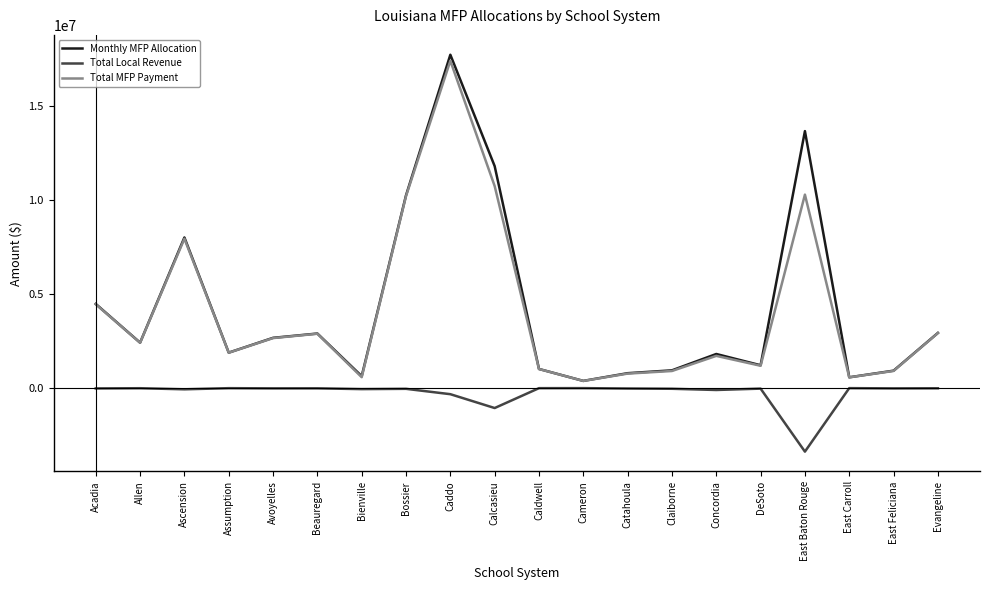

What is the difference between the highest and lowest values at Catahoula?

814993